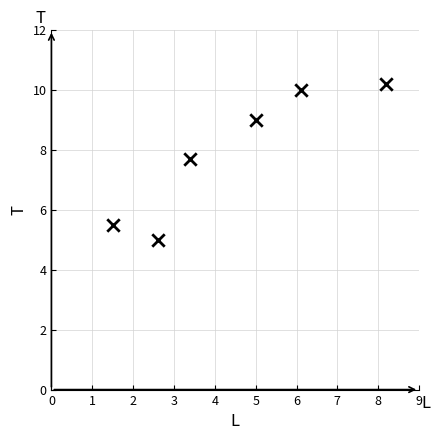

What is the range of X values (max minus min)?

6.7